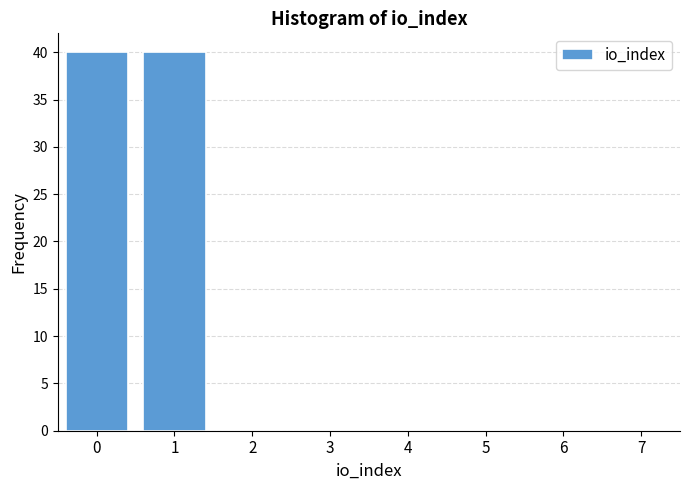

Reading right to left, extract all data points from this chart.

7=0	6=0	5=0	4=0	3=0	2=0	1=40	0=40